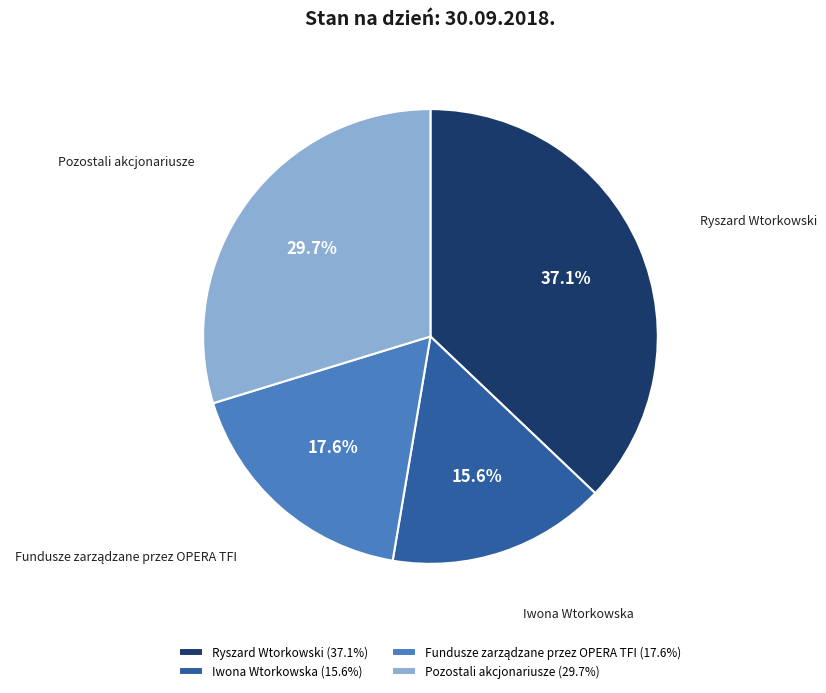

Between Iwona Wtorkowska and Pozostali akcjonariusze, which is larger?

Pozostali akcjonariusze